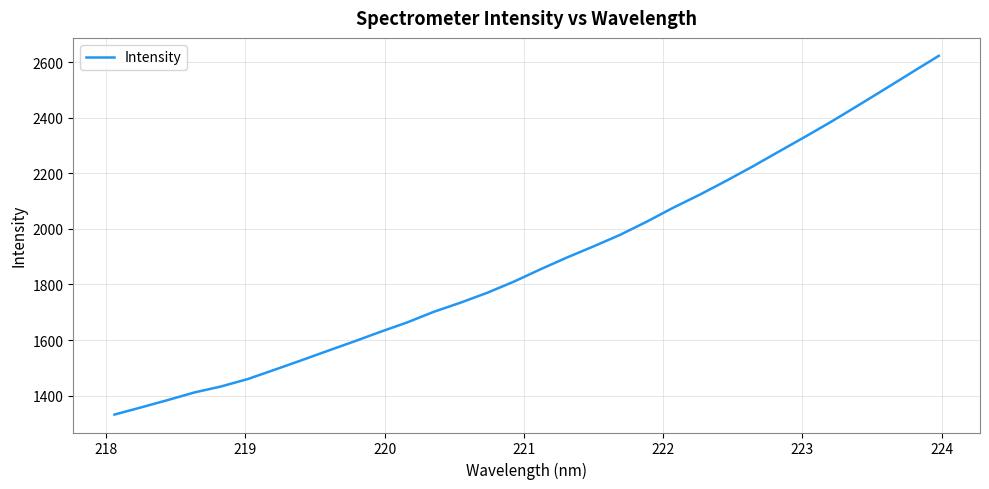

What is the minimum value shown in the chart?

1331.9